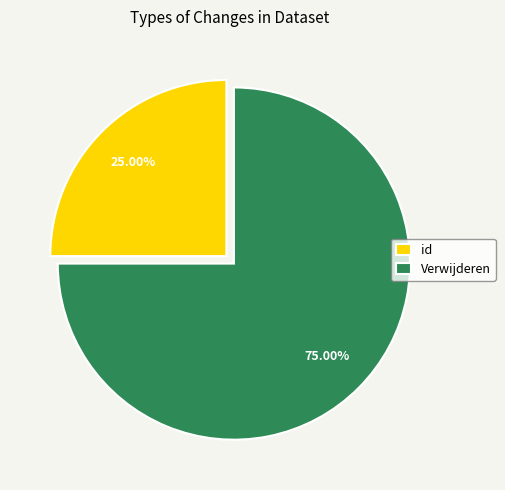

What percentage is the id slice, to the nearest percent?

25%